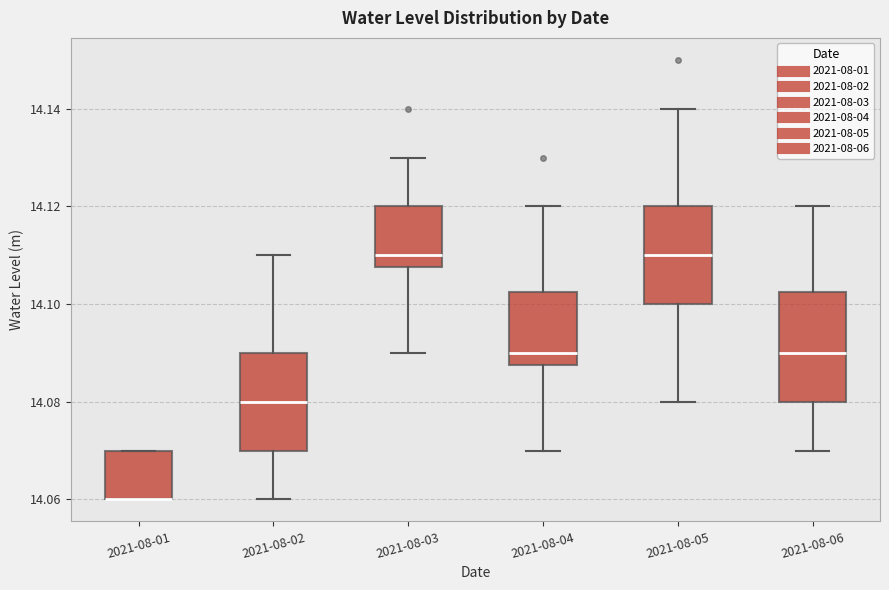

Reading left to right, transcribe this box plot: for each box, give where its median line is, the range the box spans, and where its two whiskers end, as read against the y-axis. The values are not printed on the chart, so give them approximately, as read against the axis.

2021-08-01: median 14.060 (drawn on the box's lower edge), box 14.060 to 14.070, whiskers 14.060 to 14.070
2021-08-02: median 14.080, box 14.070 to 14.090, whiskers 14.060 to 14.110
2021-08-03: median 14.110, box 14.108 to 14.120, whiskers 14.090 to 14.130
2021-08-04: median 14.090, box 14.088 to 14.102, whiskers 14.070 to 14.120
2021-08-05: median 14.110, box 14.100 to 14.120, whiskers 14.080 to 14.140
2021-08-06: median 14.090, box 14.080 to 14.102, whiskers 14.070 to 14.120